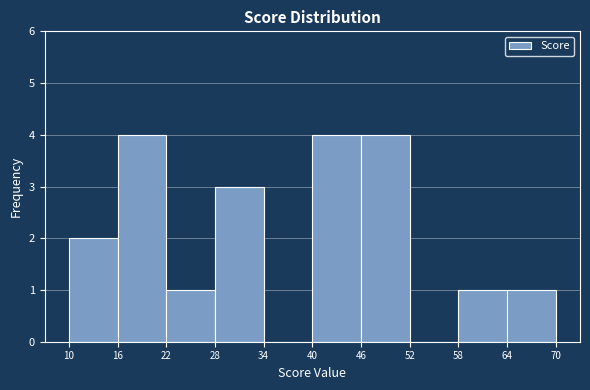

What is the height of the bar covering 40 to 46 on the x-axis? The values are not printed on the chart, so give them approximately, as read against the axis.

4